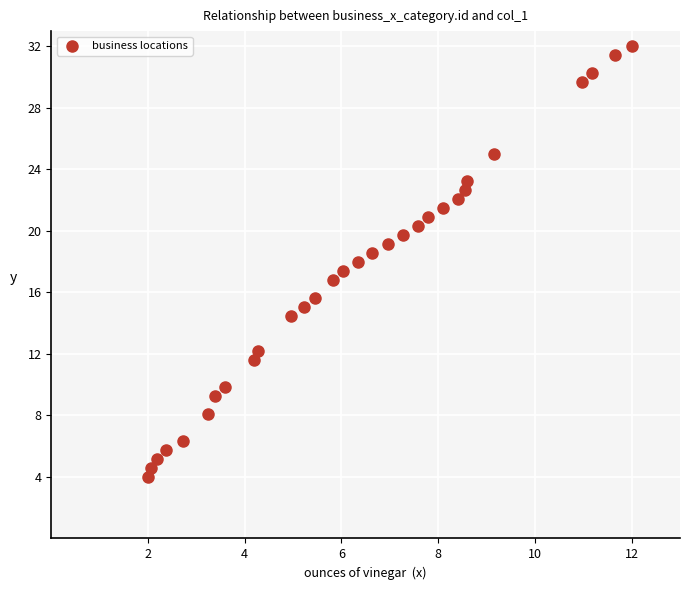

What is the range of Y values (max minus min)?

28.0